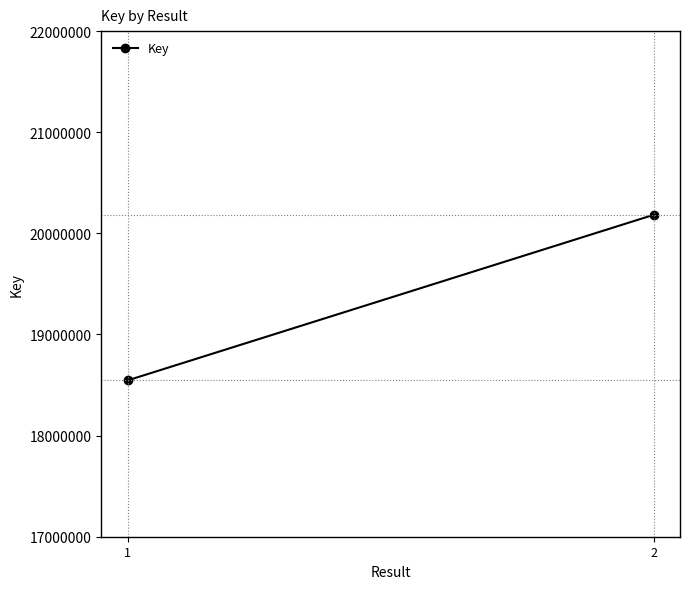

What is the value of the 2nd point from the left?

20183221